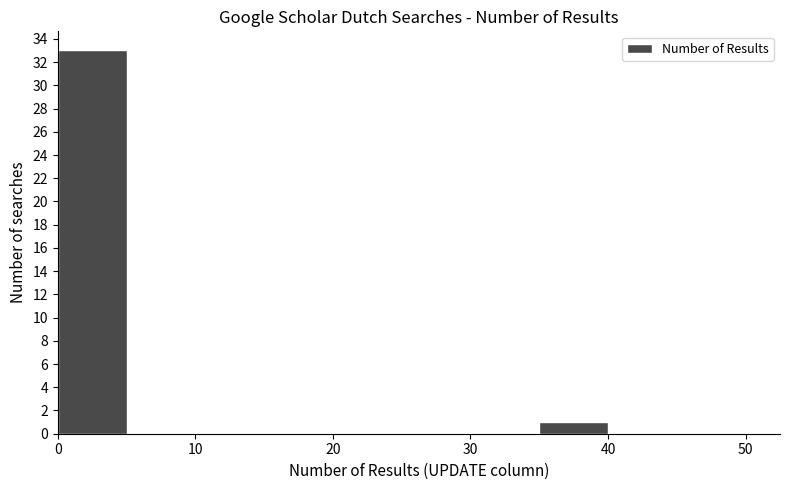

What is the height of the bar covering 0 to 5 on the x-axis? The values are not printed on the chart, so give them approximately, as read against the axis.

33